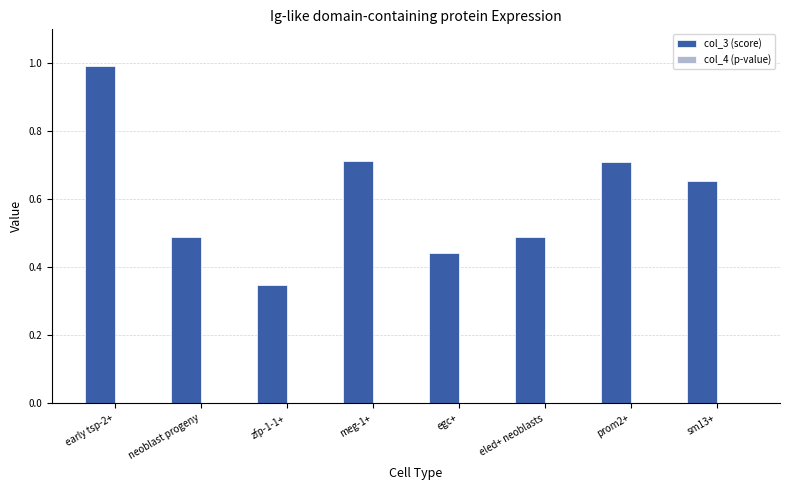

At which label does col_3 (score) reach its peak?

early tsp-2+